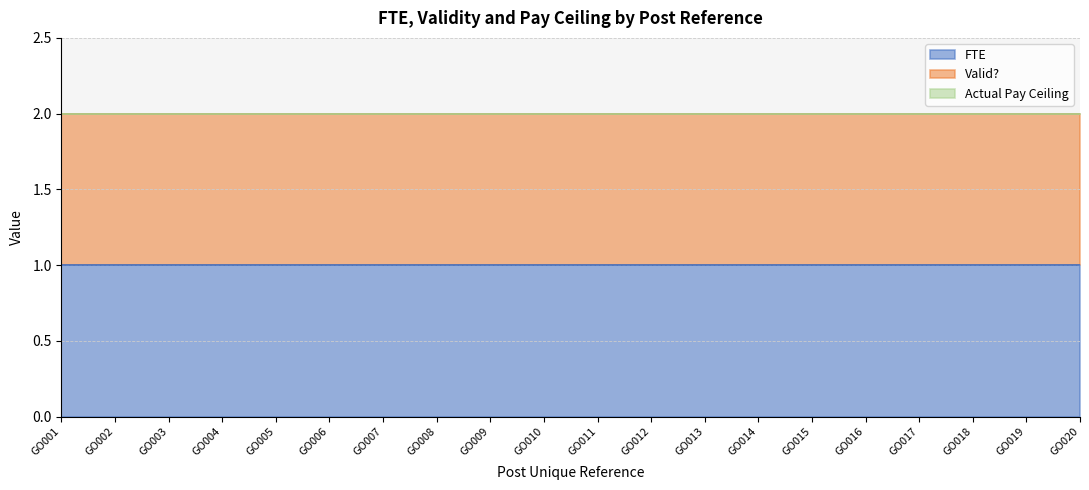

Is the value of FTE at GO011 greater than the value of Actual Pay Ceiling at GO020?

Yes